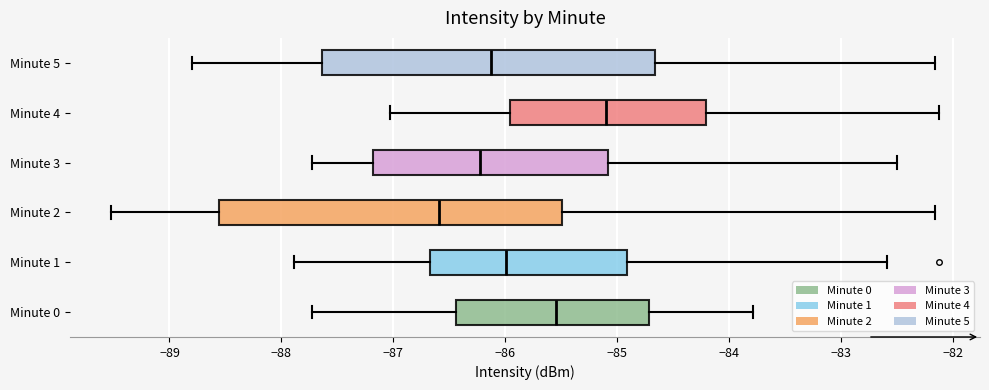

Which box's median line is the furthest to the left?

Minute 2